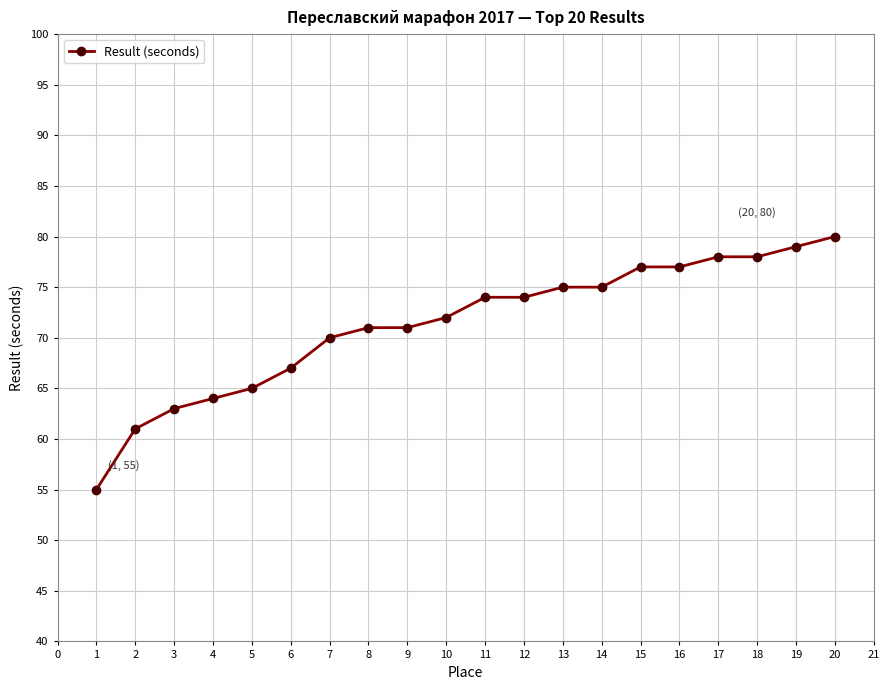

What is the smallest value displayed?

55